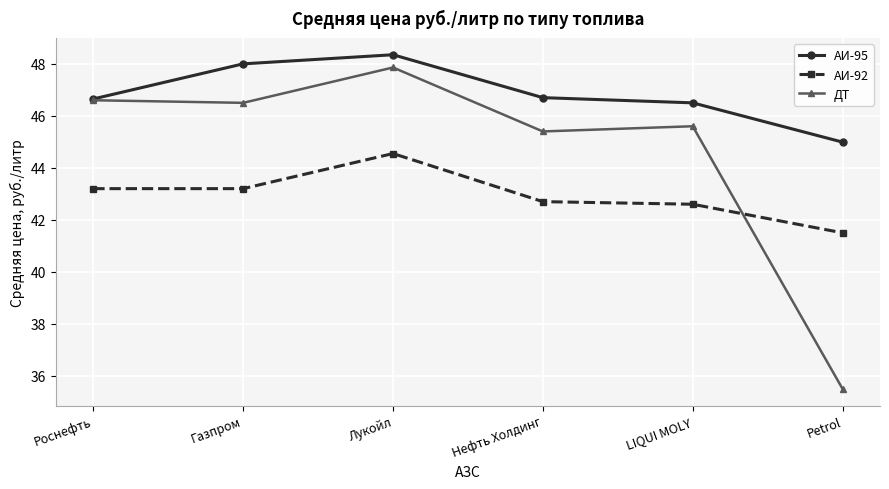

At which label does АИ-92 first exceed 43?

Роснефть